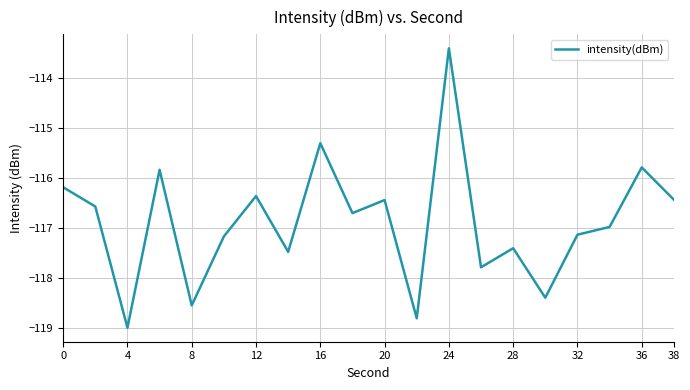

What is the greatest value displayed?

-113.4